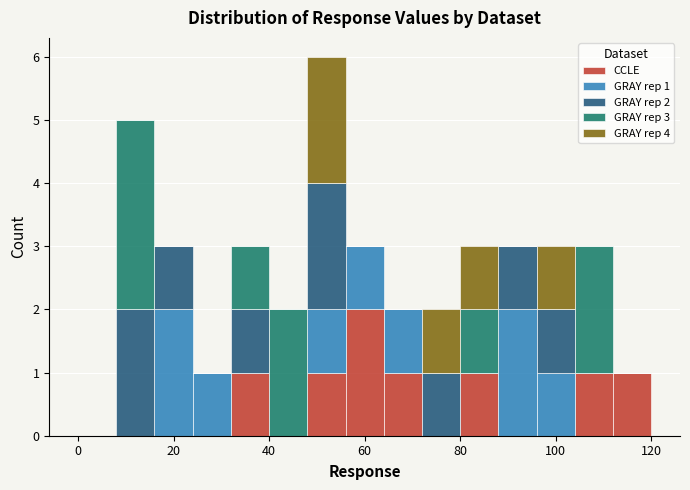

Which range on the x-axis has the tallest stacked bar (by total height)?

48 to 56